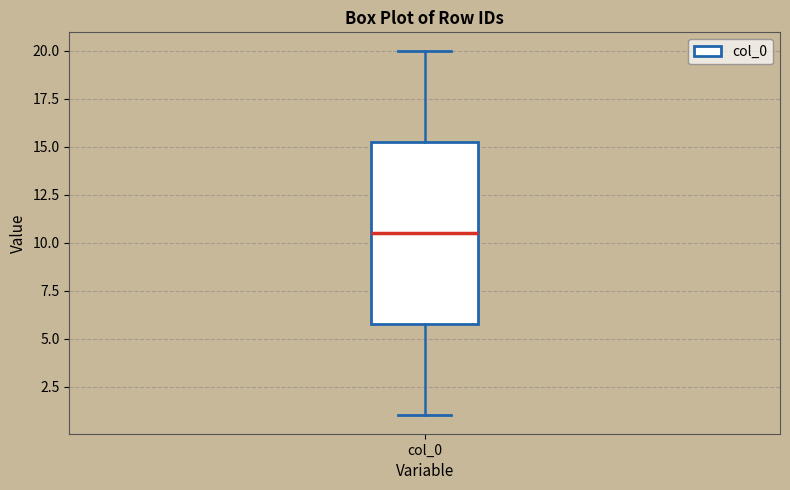

Transcribe this box plot: give where the median line is, the range the box spans, and where the two whiskers end, as read against the y-axis. The values are not printed on the chart, so give them approximately, as read against the axis.

median 10.5, box 6.0 to 15.5, whiskers 1.0 to 20.0